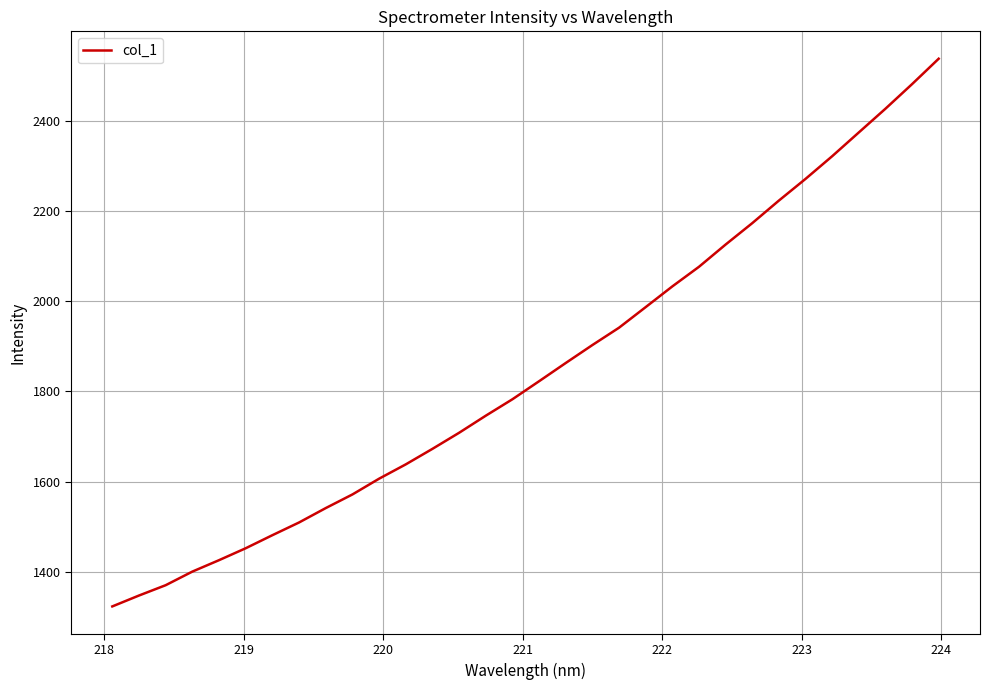

What is the difference between the maximum and minimum values?

1213.8